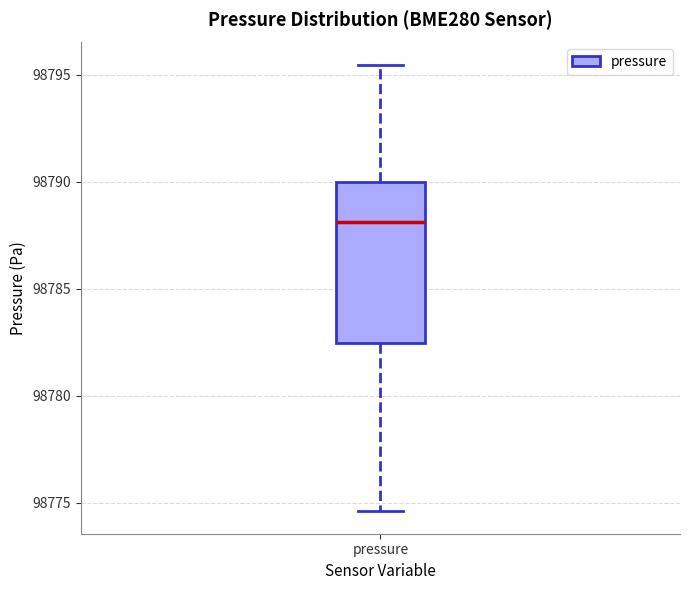

Transcribe this box plot: give where the median line is, the range the box spans, and where the two whiskers end, as read against the y-axis. The values are not printed on the chart, so give them approximately, as read against the axis.

median 98788.0, box 98782.5 to 98790.0, whiskers 98774.5 to 98795.5